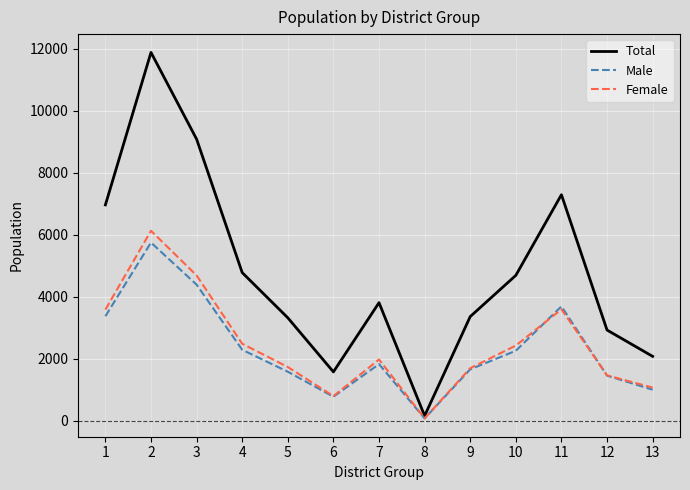

Which label corresponds to the smallest value in the chart?

8